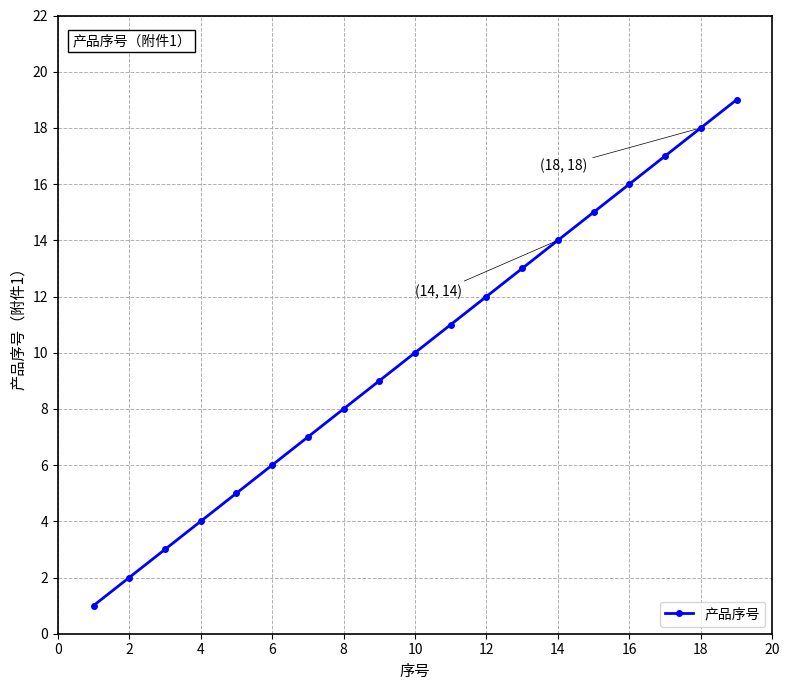

What is the average value?

10